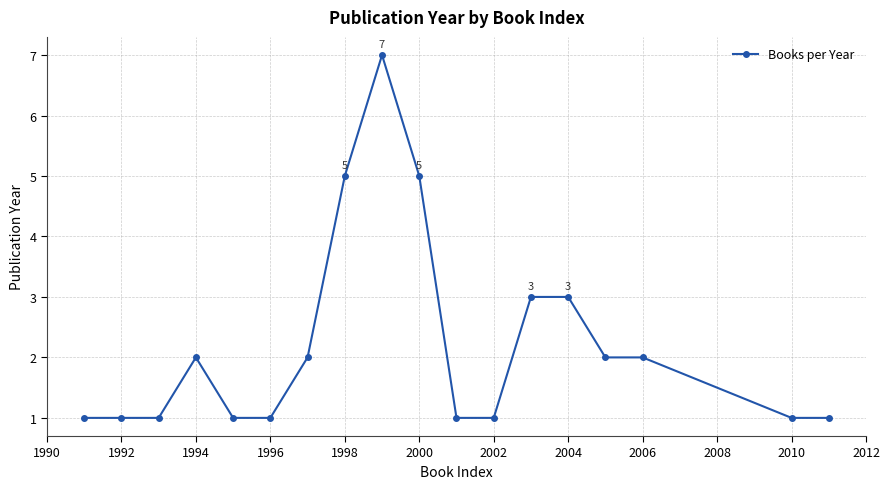

What is the difference between the maximum and minimum values?

6